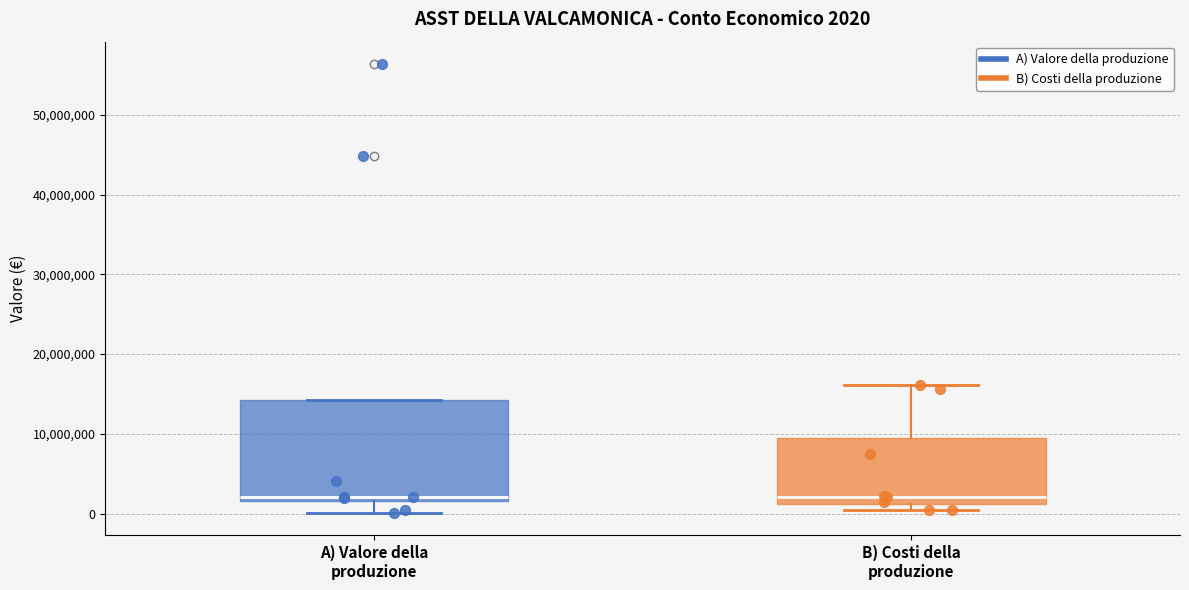

Which box is the tallest, from its lower edge to its upper edge?

A) Valore della produzione